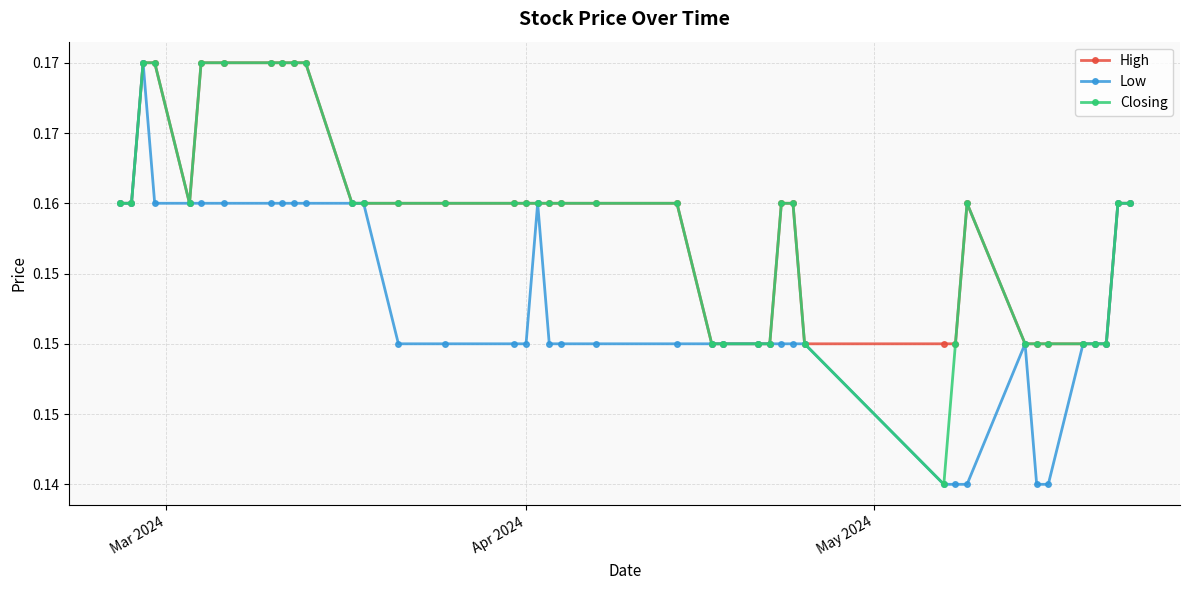

What are all the series names shown in the legend?

High, Low, Closing